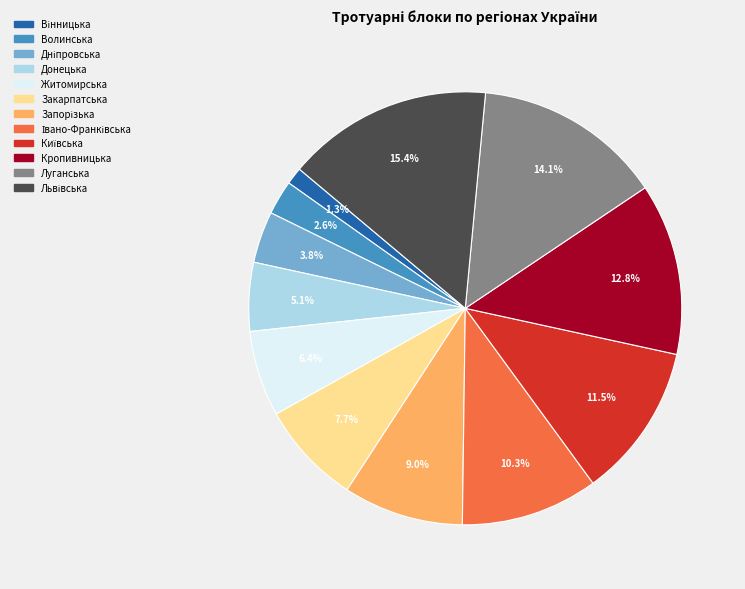

Is Закарпатська the majority of the pie?

No